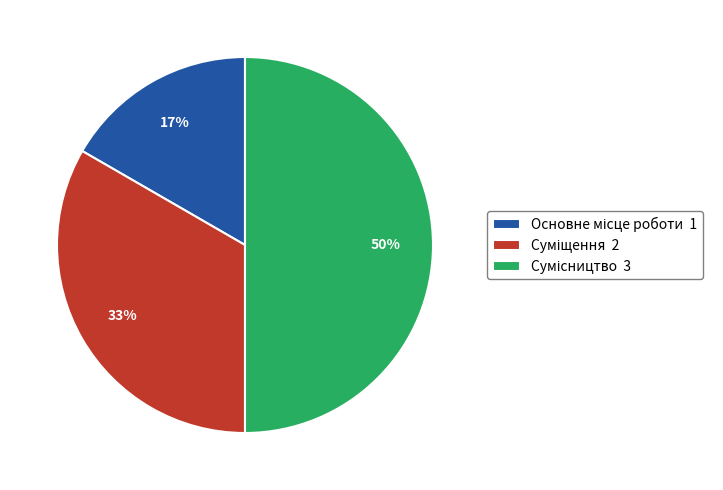

To the nearest percent, what is the difference between the largest and smallest slice percentages?

33%